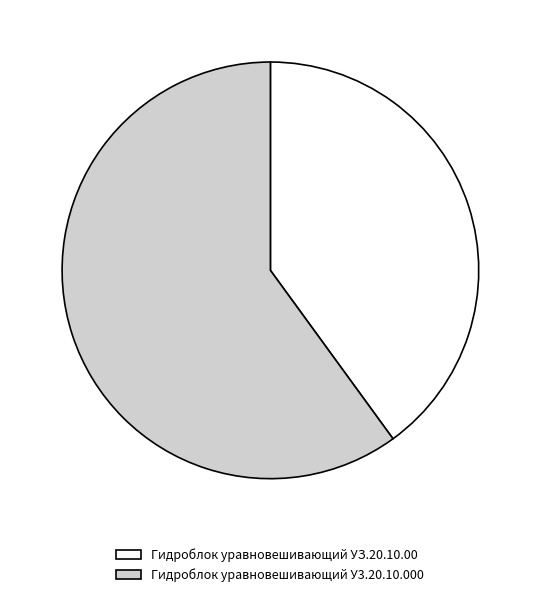

Combined, do Гидроблок уравновешивающий У3.20.10.000 and Гидроблок уравновешивающий УЗ.20.10.00 account for over 50%?

Yes